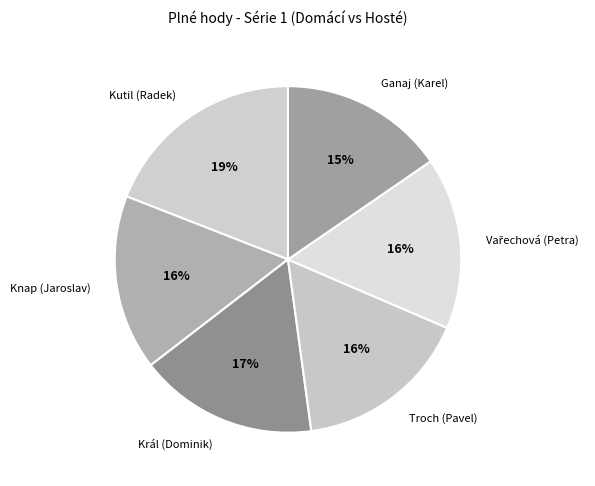

True or false: Kutil (Radek) accounts for 19% of the total.

True